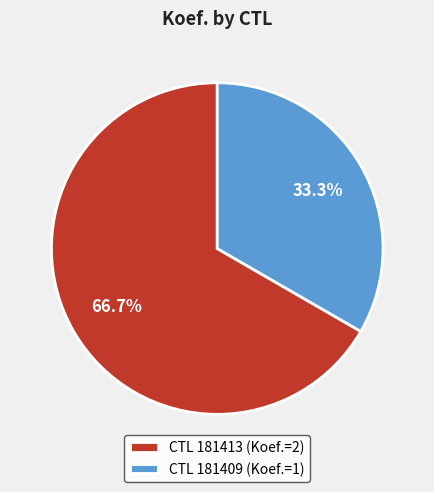

Which has a higher value, CTL 181413 (Koef.=2) or CTL 181409 (Koef.=1)?

CTL 181413 (Koef.=2)